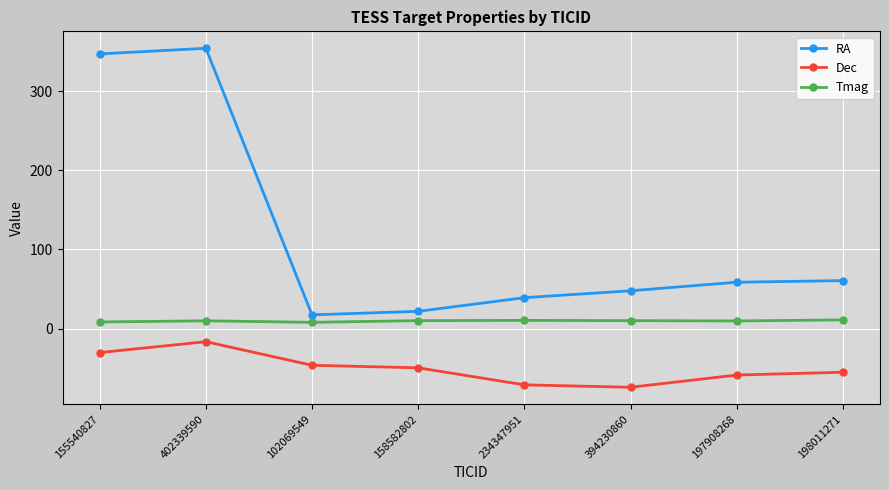

Which series has the largest total across all categories?

RA